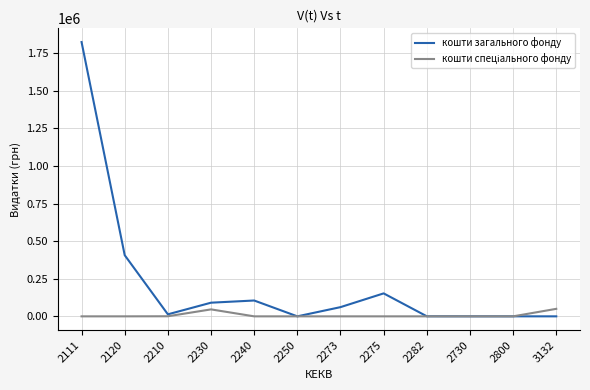

What is the sum of the кошти загального фонду values at 3132 and 2282?

400.0